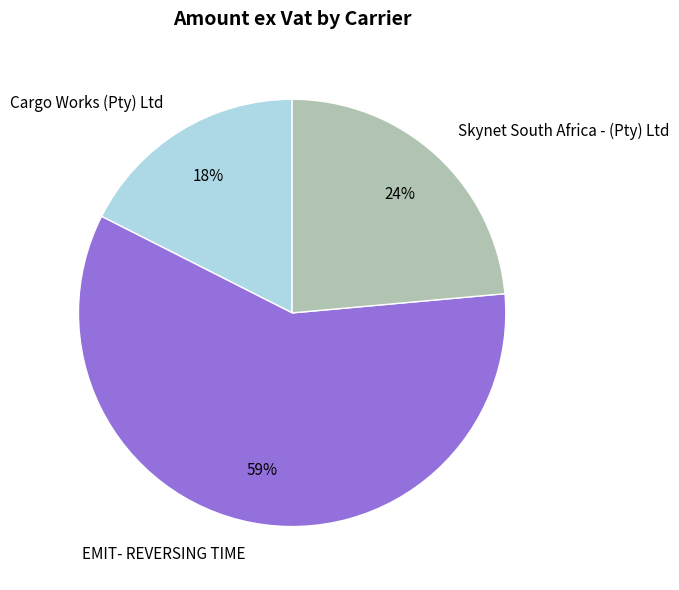

Combined, do Skynet South Africa - (Pty) Ltd and Cargo Works (Pty) Ltd account for over 50%?

No